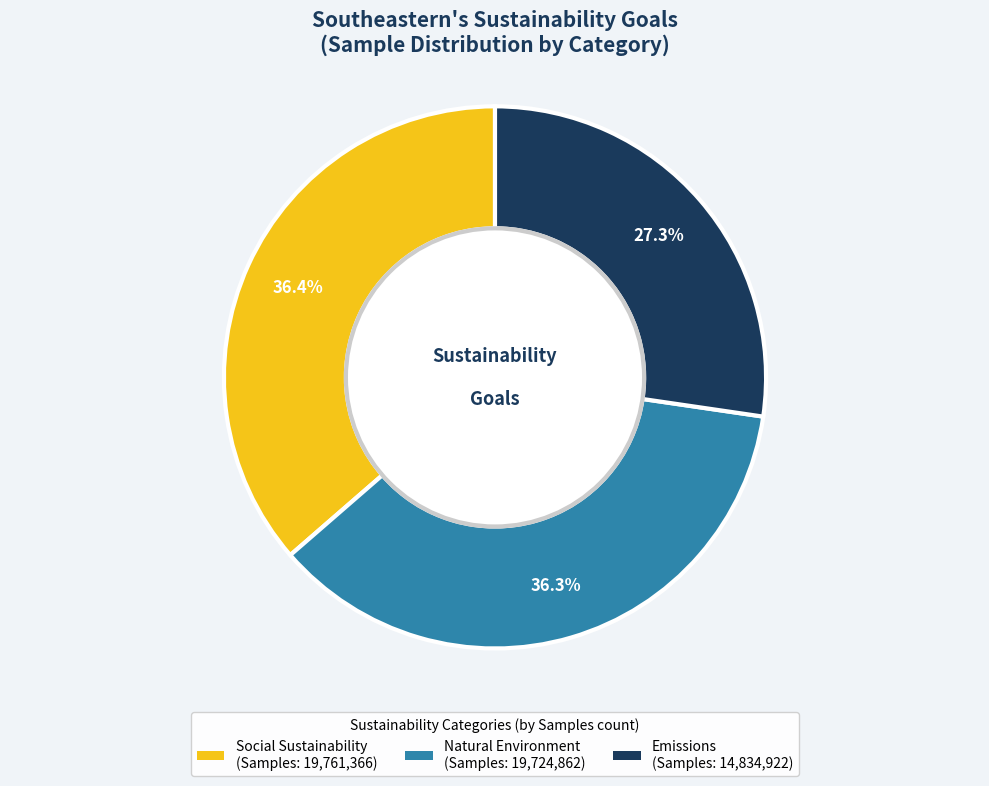

Is there a majority slice in this chart?

No